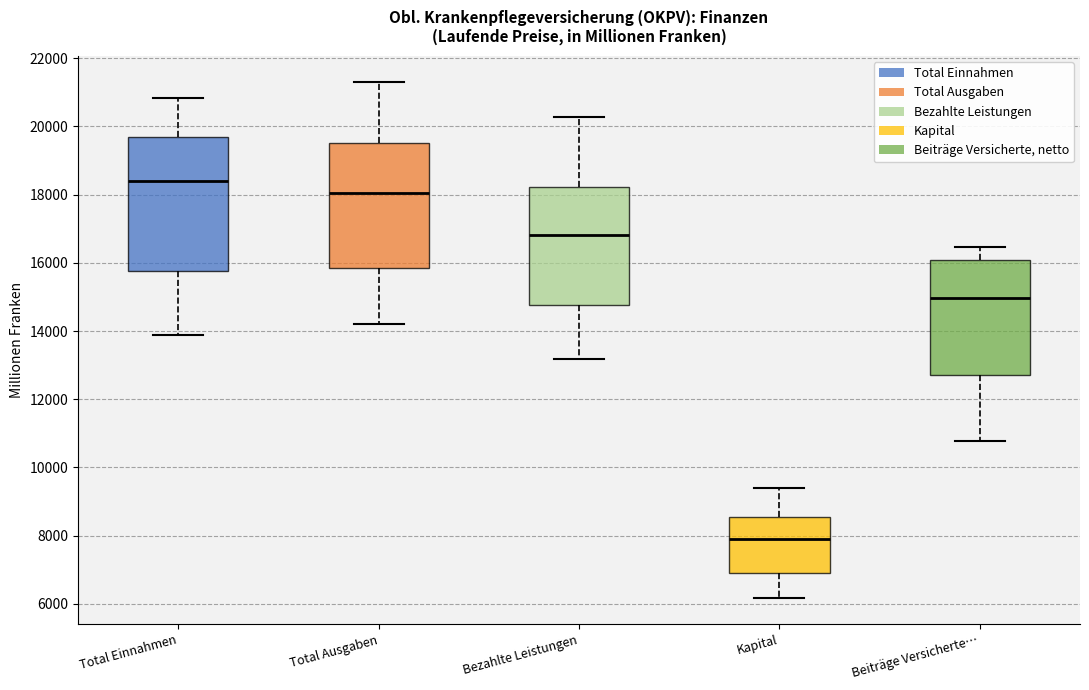

Reading left to right, read every box against the y-axis: the position of its median line, the range the box covers, and the ends of its whiskers. The values are not printed on the chart, so give them approximately, as read against the axis.

Total Einnahmen: median 18400, box 15800 to 19600, whiskers 13800 to 20800
Total Ausgaben: median 18000, box 15800 to 19600, whiskers 14200 to 21400
Bezahlte Leistungen: median 16800, box 14800 to 18200, whiskers 13200 to 20200
Kapital: median 8000, box 6800 to 8600, whiskers 6200 to 9400
Beiträge Versicherte…: median 15000, box 12800 to 16000, whiskers 10800 to 16400